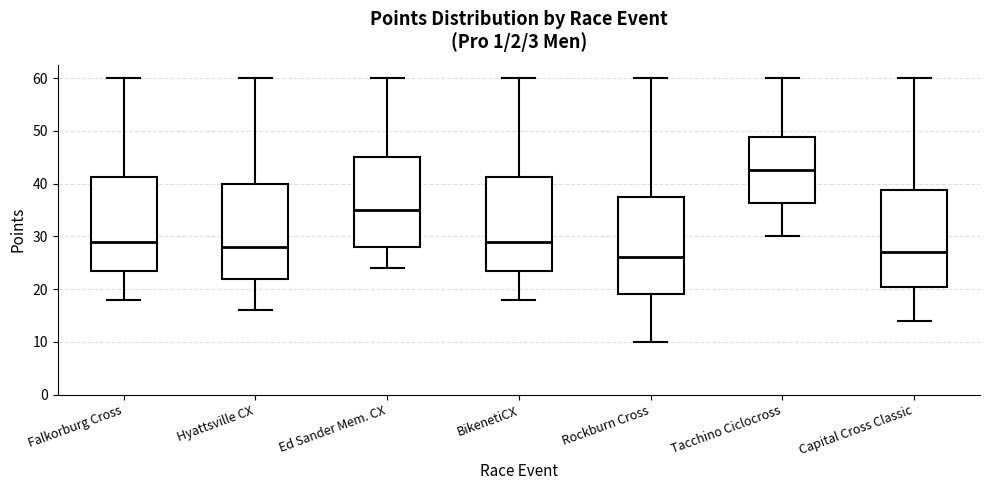

Reading left to right, transcribe this box plot: for each box, give where its median line is, the range the box spans, and where its two whiskers end, as read against the y-axis. The values are not printed on the chart, so give them approximately, as read against the axis.

Falkorburg Cross: median 29, box 24 to 41, whiskers 18 to 60
Hyattsville CX: median 28, box 22 to 40, whiskers 16 to 60
Ed Sander Mem. CX: median 35, box 28 to 45, whiskers 24 to 60
BikenetiCX: median 29, box 24 to 41, whiskers 18 to 60
Rockburn Cross: median 26, box 19 to 38, whiskers 10 to 60
Tacchino Ciclocross: median 43, box 36 to 49, whiskers 30 to 60
Capital Cross Classic: median 27, box 21 to 39, whiskers 14 to 60